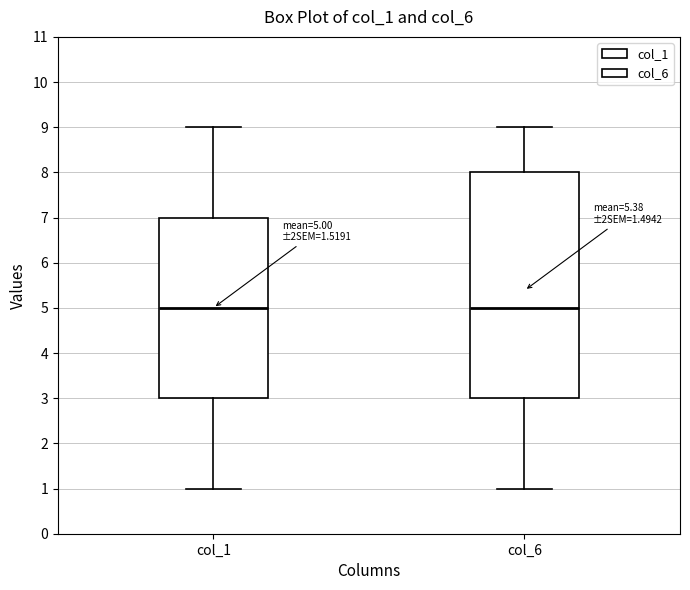

Comparing the boxes themselves (not the whiskers), which one is the tallest?

col_6